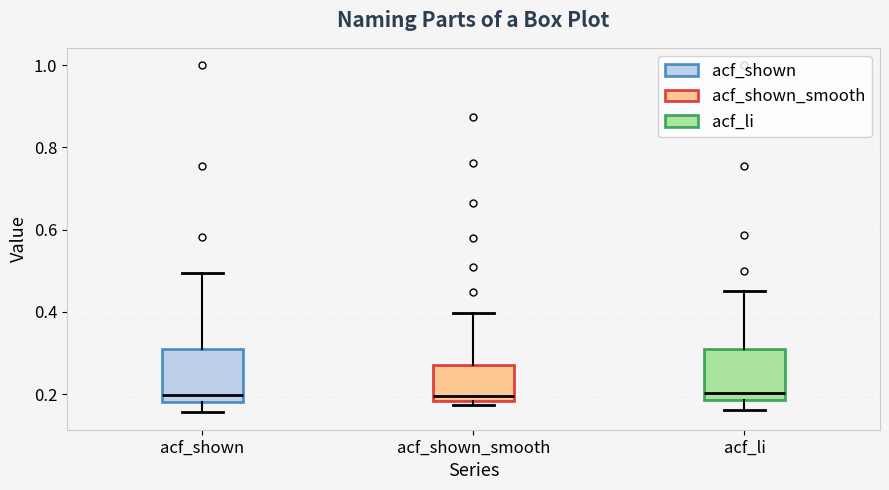

Where is the lower edge of the box for acf_li on the y-axis? The values are not printed on the chart, so give them approximately, as read against the axis.

0.18